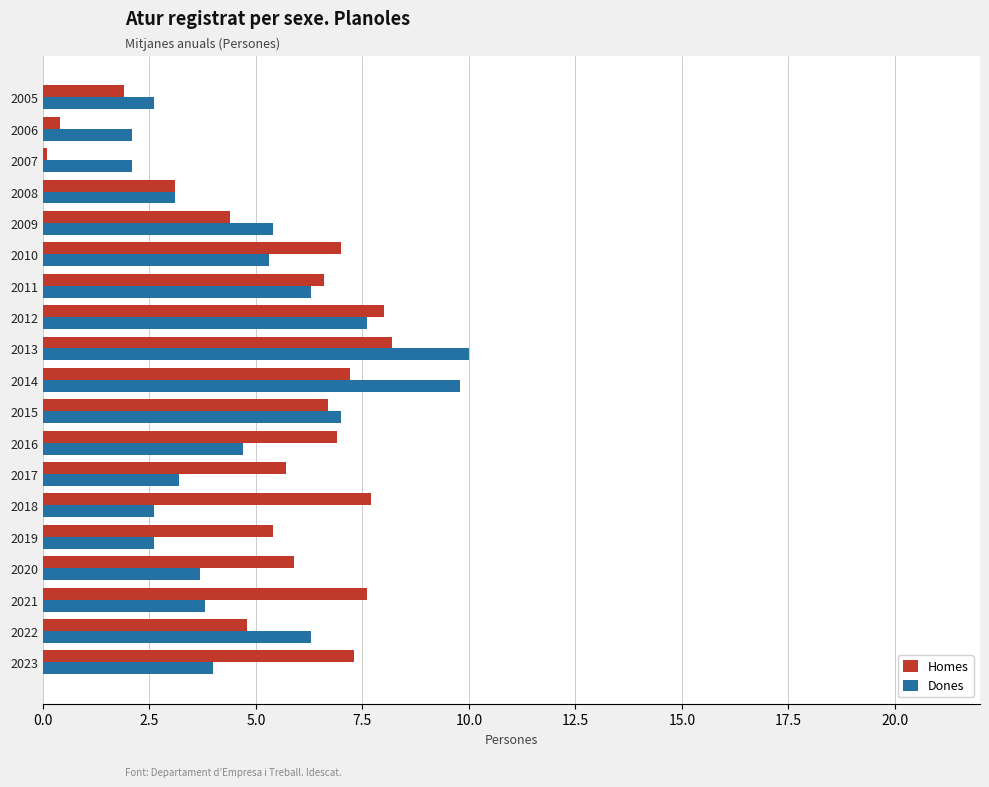

What is the sum of all Homes values?

104.9